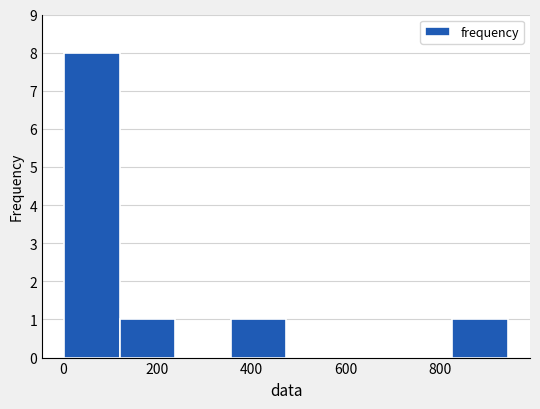

Reading left to right, list every bar in this chart as the range it spans on the x-axis followed by its height. Neither the bar edges nor the heights are printed on the chart, so give them approximately, as read against the axes.

0 to 120: 8
120 to 240: 1
240 to 360: 0
360 to 480: 1
480 to 600: 0
600 to 700: 0
700 to 820: 0
820 to 940: 1